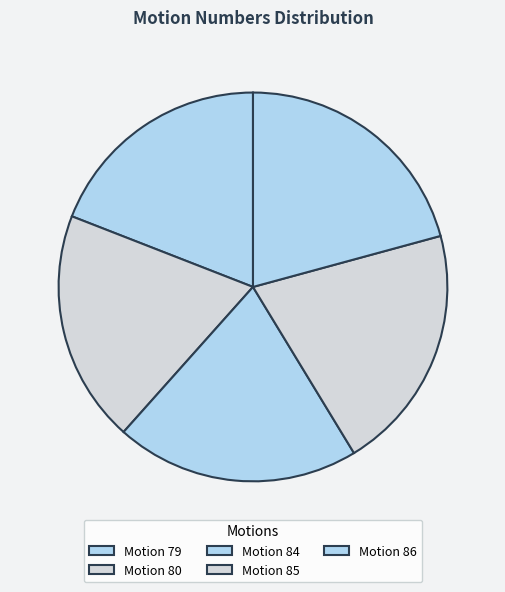

How much of the chart is everything except Motion 84?

79.7%